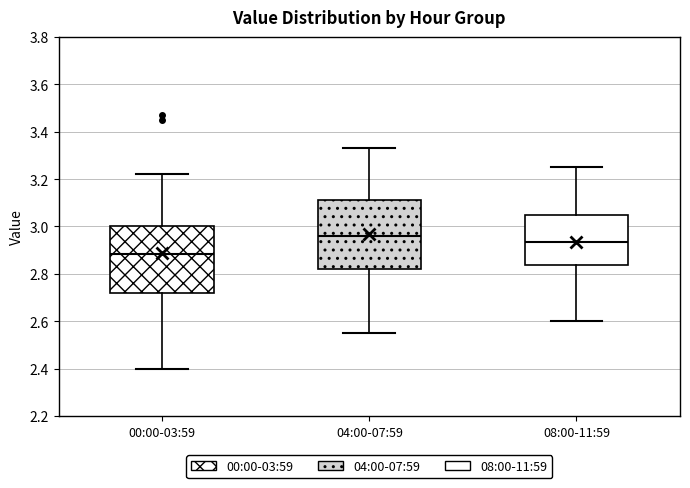

Reading left to right, read every box against the y-axis: the position of its median line, the range the box covers, and the ends of its whiskers. The values are not printed on the chart, so give them approximately, as read against the axis.

00:00-03:59: median 2.88, box 2.72 to 3.00, whiskers 2.40 to 3.22
04:00-07:59: median 2.96, box 2.82 to 3.12, whiskers 2.56 to 3.34
08:00-11:59: median 2.94, box 2.84 to 3.06, whiskers 2.60 to 3.26